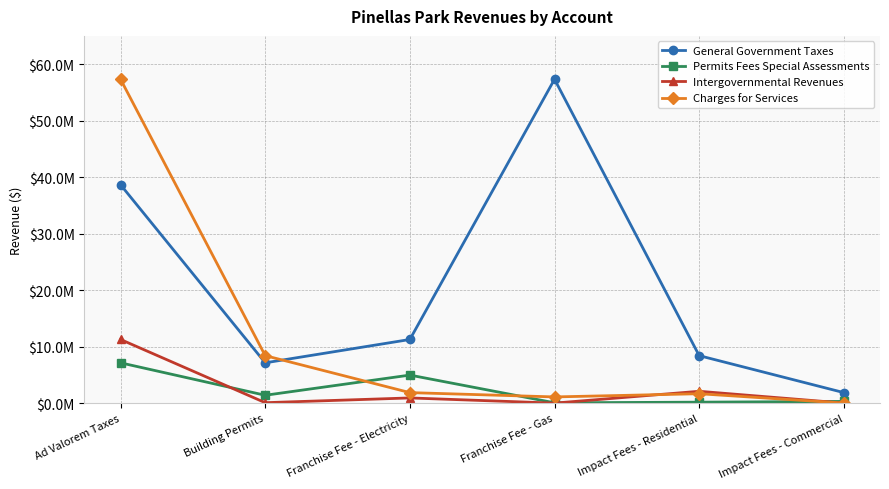

Reading left to right, list all the values displayed in this chart.

General Government Taxes: 38656748	7147871	11276725	57326961	8417763	1876044
Permits Fees Special Assessments: 7147871	1406343	4977070	73833	184925	316410
Intergovernmental Revenues: 11276725	92873	934253	16545	2111799	22060
Charges for Services: 57326961	8417763	1876044	1113545	1679587	19189